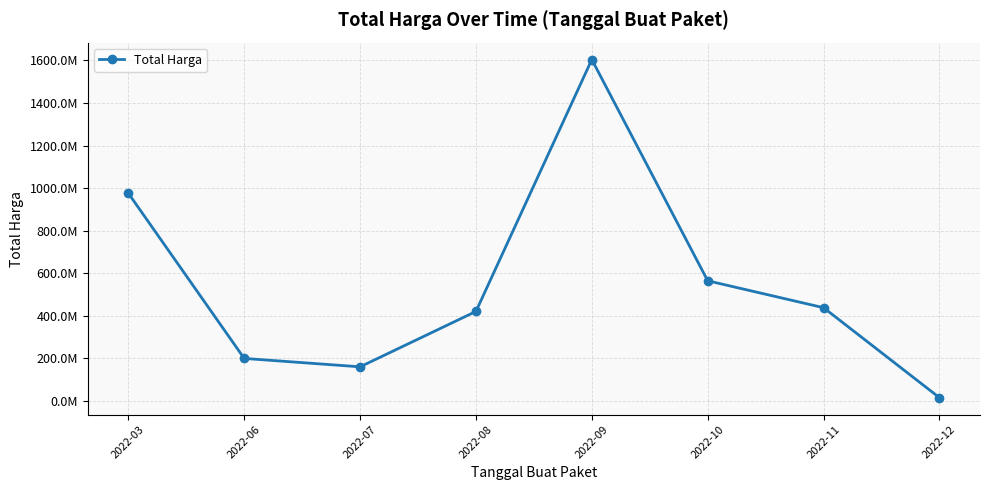

What is the value of the 3rd point from the left?

159750000